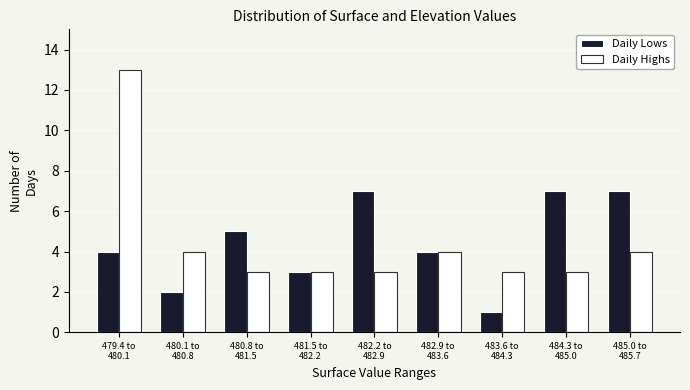

Reading left to right, list all the values displayed in this chart.

Daily Lows: 4	2	5	3	7	4	1	7	7
Daily Highs: 13	4	3	3	3	4	3	3	4